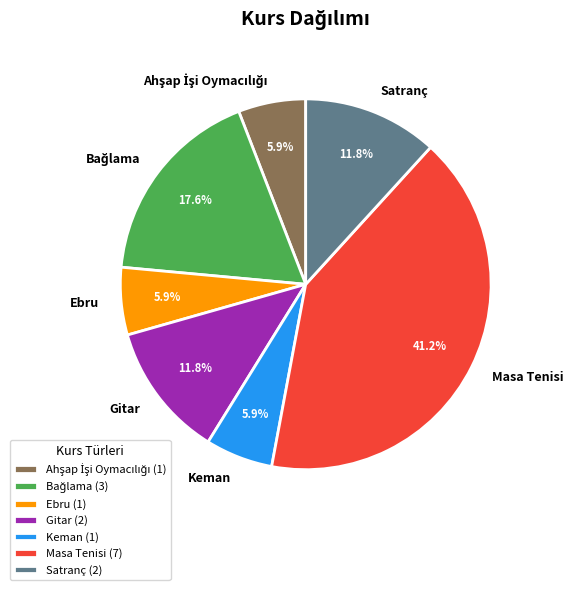

Does Masa Tenisi represent more than half of the total?

No